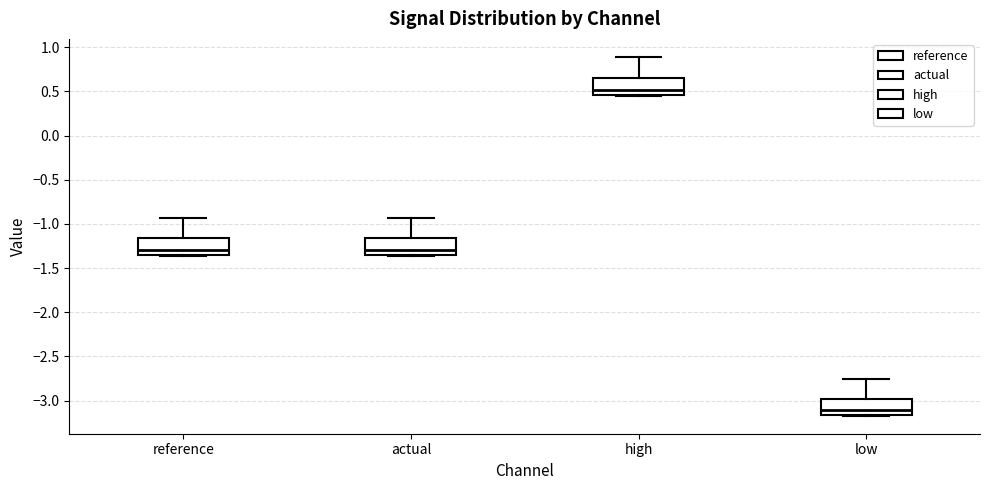

Reading left to right, read every box against the y-axis: the position of its median line, the range the box covers, and the ends of its whiskers. The values are not printed on the chart, so give them approximately, as read against the axis.

reference: median -1.30, box -1.35 to -1.15, whiskers -1.35 to -0.95
actual: median -1.30, box -1.35 to -1.15, whiskers -1.35 to -0.95
high: median 0.50, box 0.45 to 0.65, whiskers 0.45 to 0.90
low: median -3.10, box -3.15 to -3.00, whiskers -3.15 to -2.75